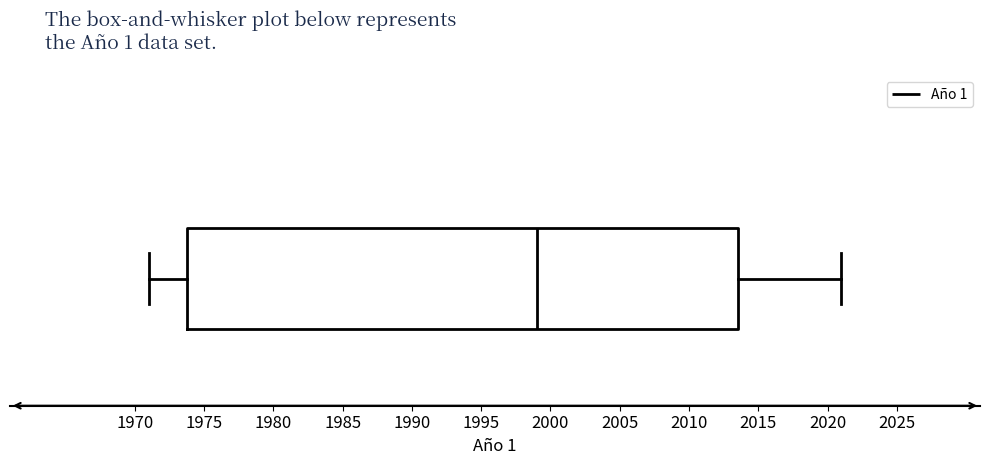

Where is the left edge of the box on the x-axis? The values are not printed on the chart, so give them approximately, as read against the axis.

1974.0